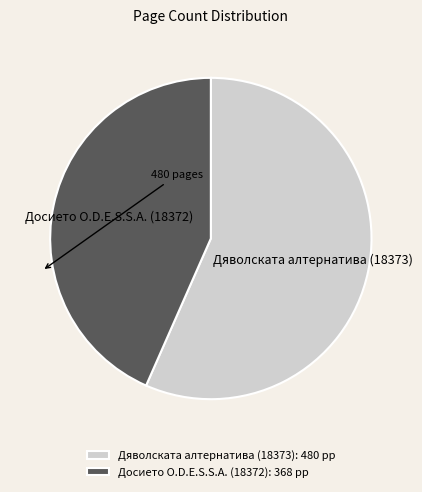

Is it true that Дяволската алтернатива (18373) is 57% of the pie?

True